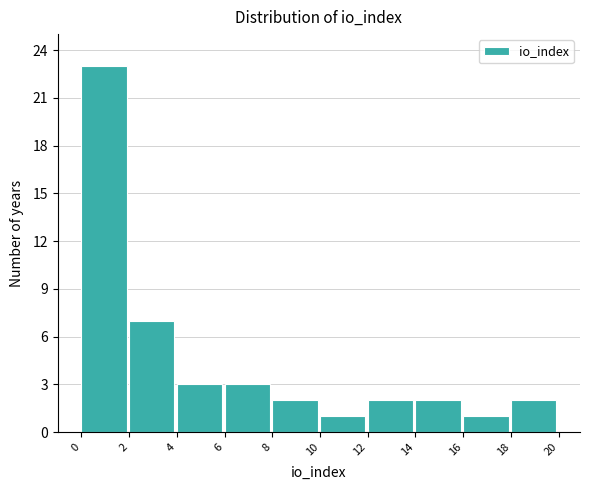

What is the height of the bar covering 18 to 20 on the x-axis? The values are not printed on the chart, so give them approximately, as read against the axis.

2